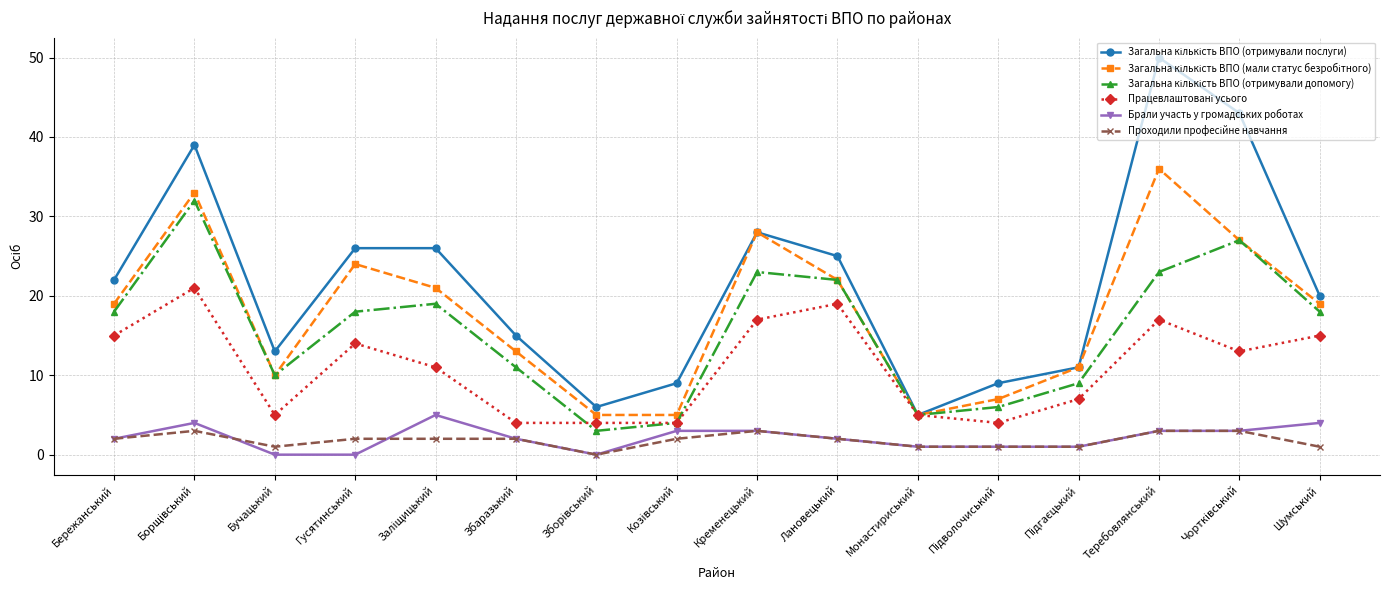

What is the spread (max minus min) of values at Бережанський?

20